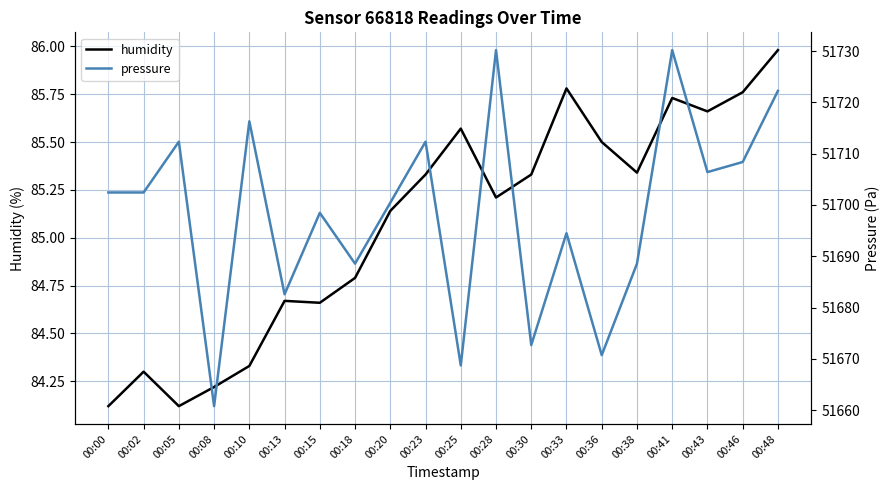

How many data points does each series have?

20